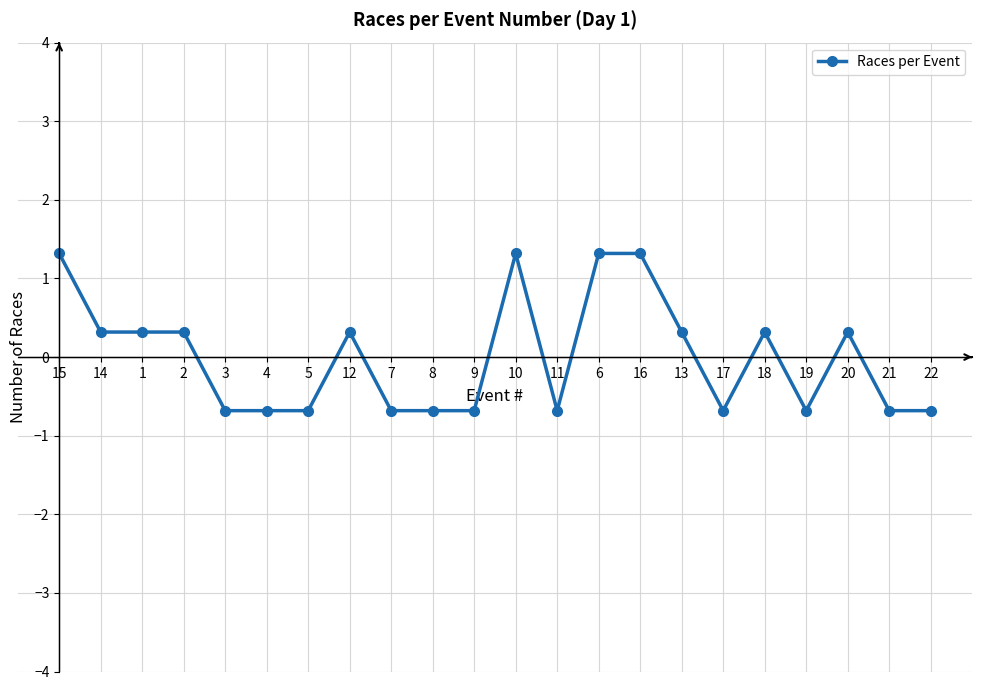

True or false: there are more than 0 points higher than both neighbors.

True